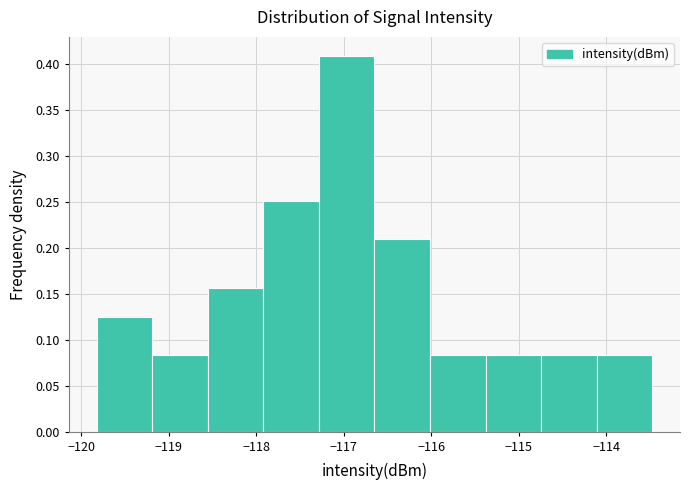

Reading left to right, transcribe this chart: for each bar, give the range it covers on the x-axis and its height. Neither the bar edges nor the heights are printed on the chart, so give them approximately, as read against the axes.

-119.8 to -119.2: 0.125
-119.2 to -118.6: 0.085
-118.6 to -117.9: 0.155
-117.9 to -117.3: 0.250
-117.3 to -116.7: 0.410
-116.7 to -116.0: 0.210
-116.0 to -115.4: 0.085
-115.4 to -114.7: 0.085
-114.7 to -114.1: 0.085
-114.1 to -113.5: 0.085